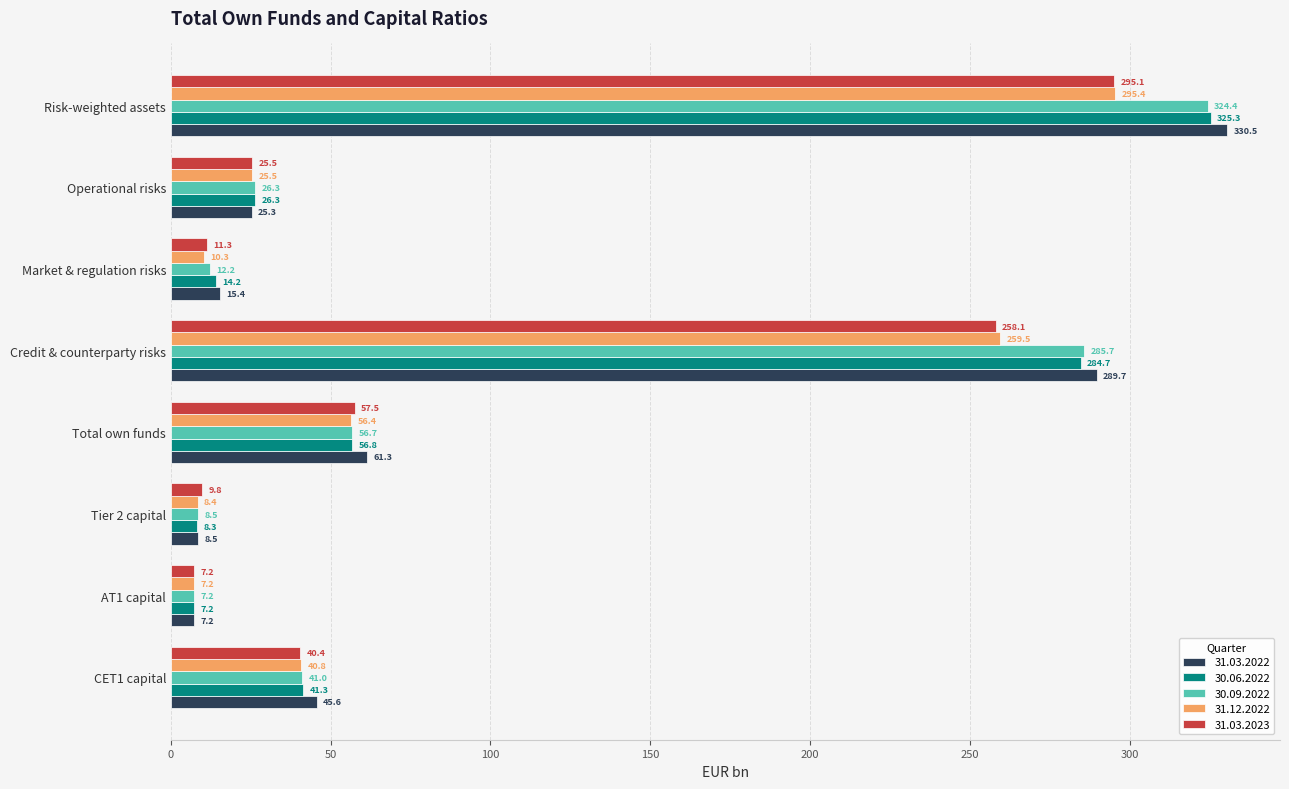

Which series has the largest total across all categories?

31.03.2022